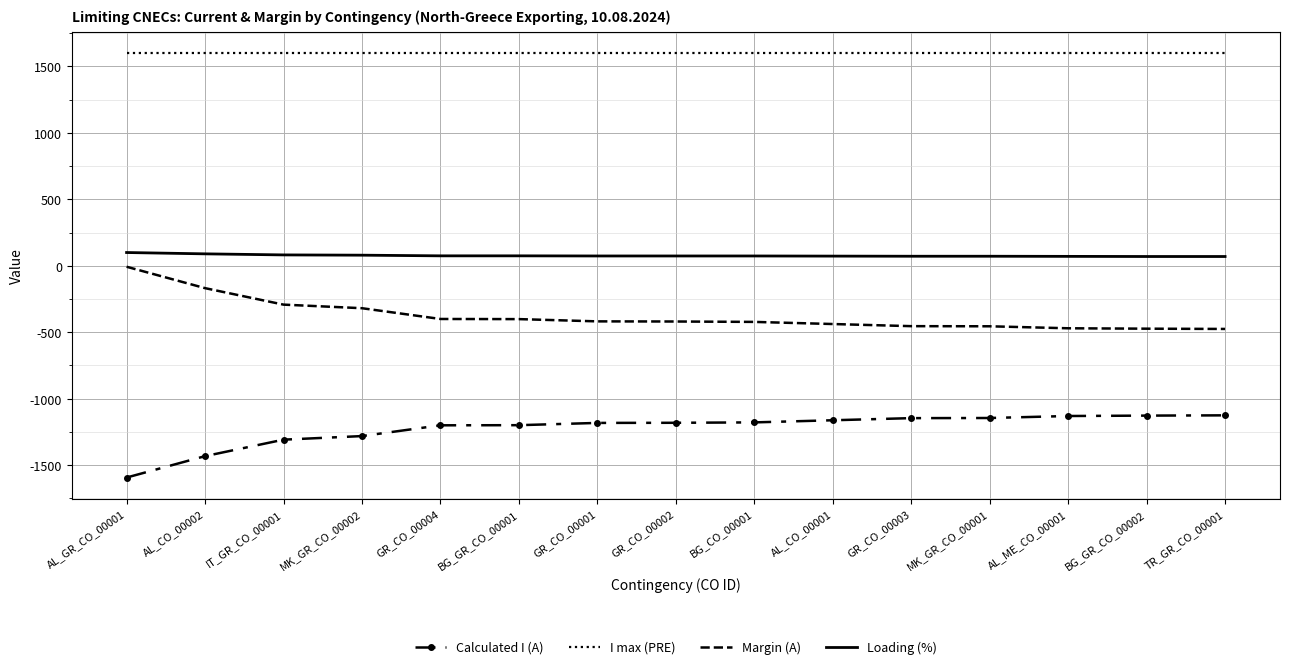

Rank the series at AL_GR_CO_00001 from highest to lowest value.

I max (PRE), Loading (%), Margin (A), Calculated I (A)